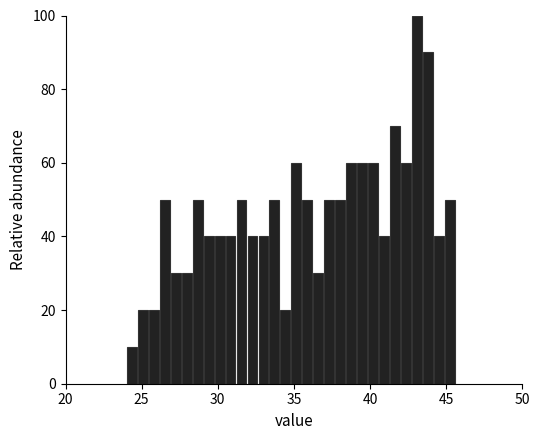

Read against the x-axis, roughly where is the centre of the tallest bar?

43.0